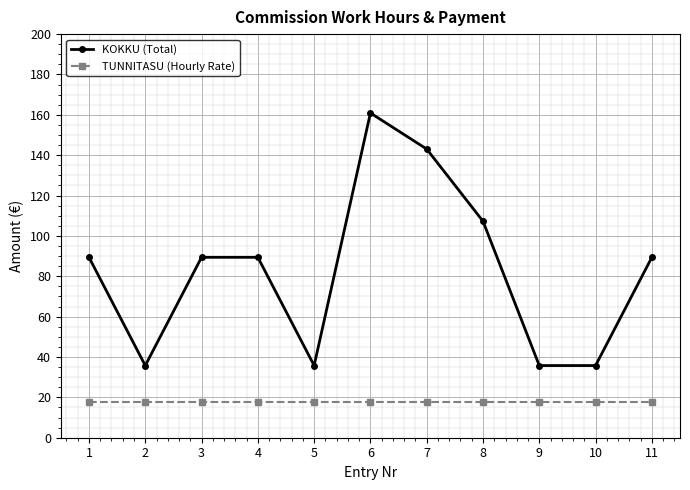

List the series in order of their overall mean, highest first.

KOKKU (Total), TUNNITASU (Hourly Rate)